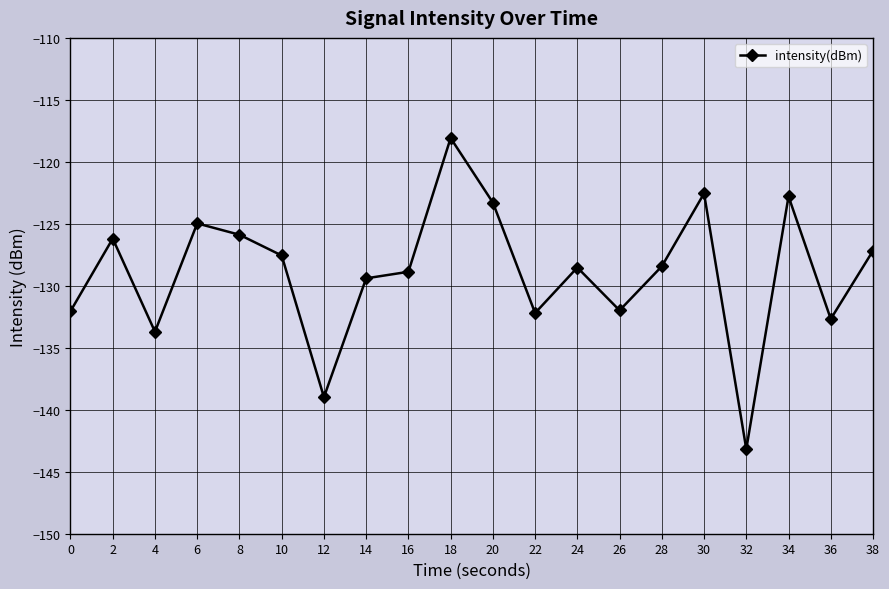

What is the difference between the maximum and minimum values?

25.1